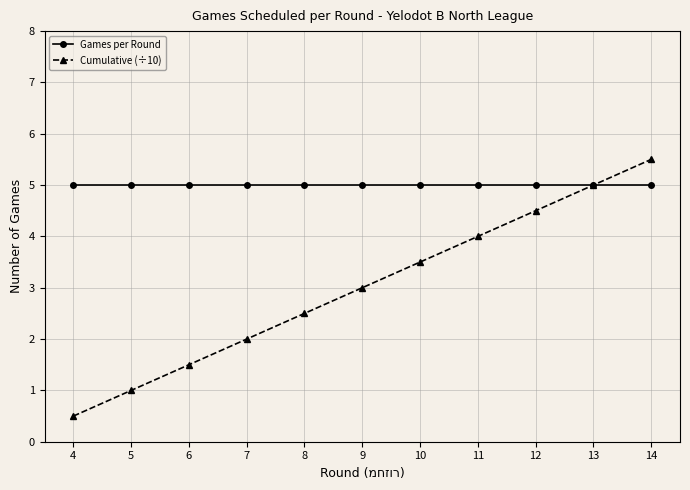

Which series has the largest total across all categories?

Games per Round